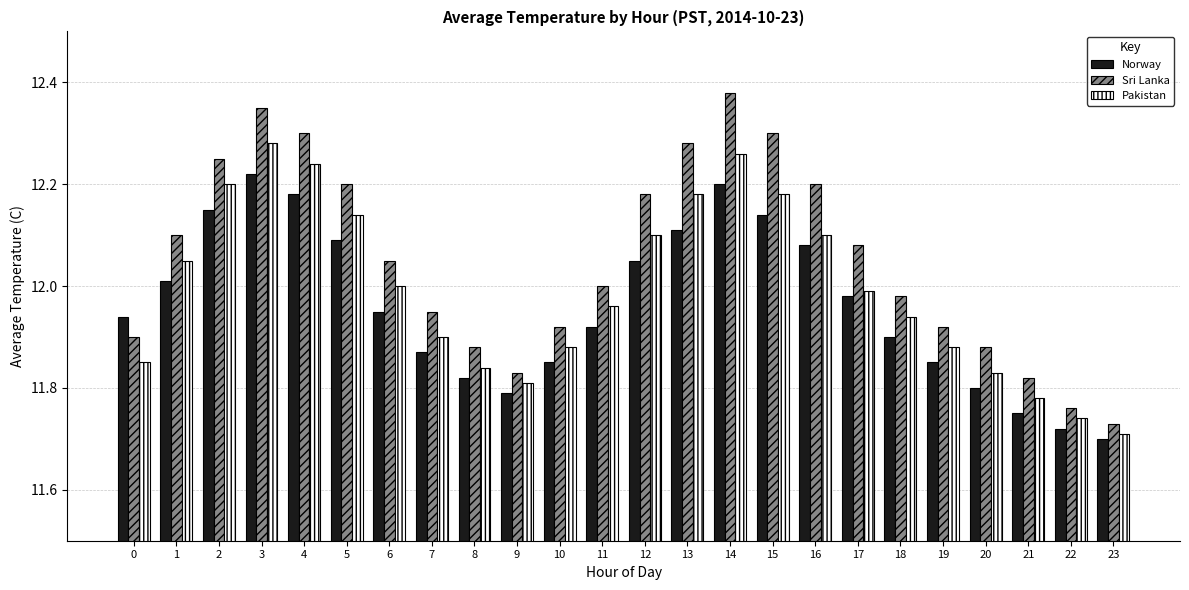

At which label is Norway closest to 11?

23